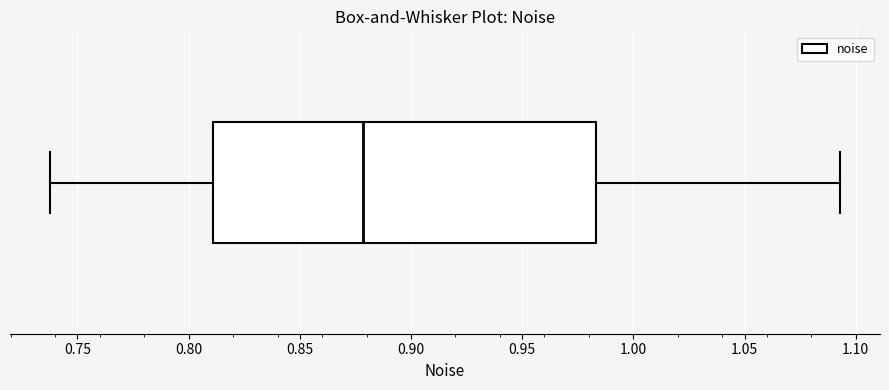

Where does the median line of the box sit on the x-axis? The values are not printed on the chart, so give them approximately, as read against the axis.

0.880